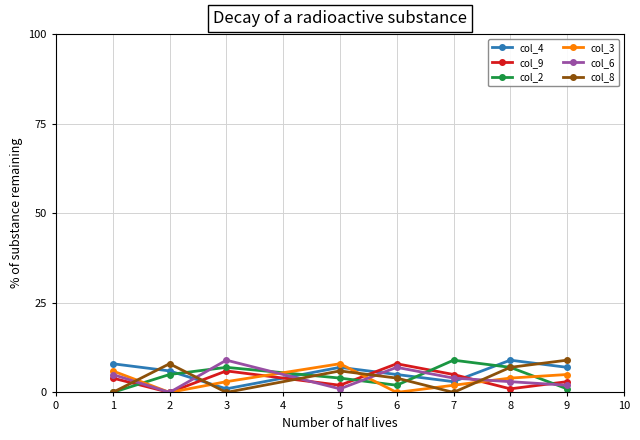

Does the chart have visible grid lines?

Yes